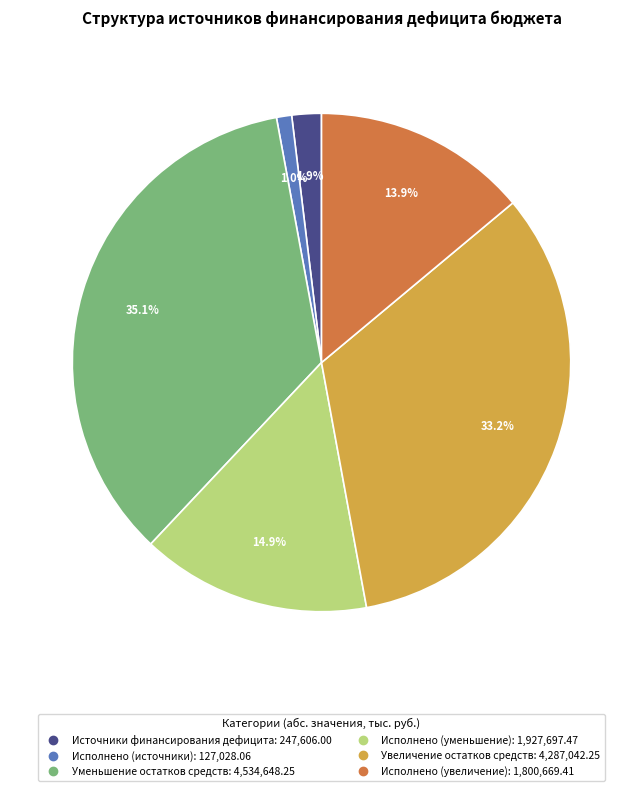

Does Источники финансирования дефицита represent more than half of the total?

No